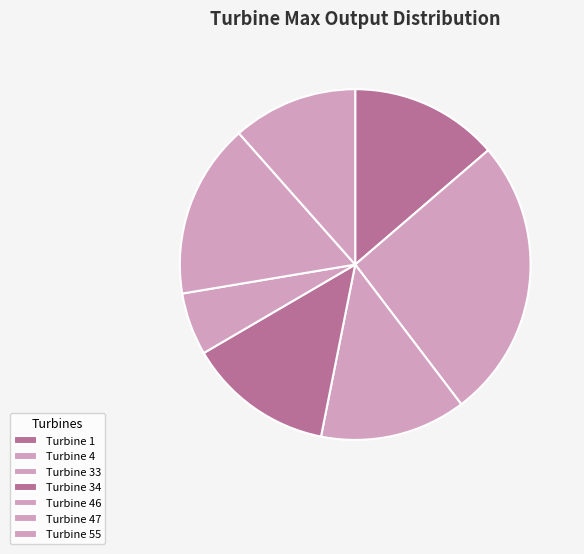

Rank the categories by value from highest to lowest.

Turbine 4, Turbine 47, Turbine 1, Turbine 33, Turbine 34, Turbine 55, Turbine 46